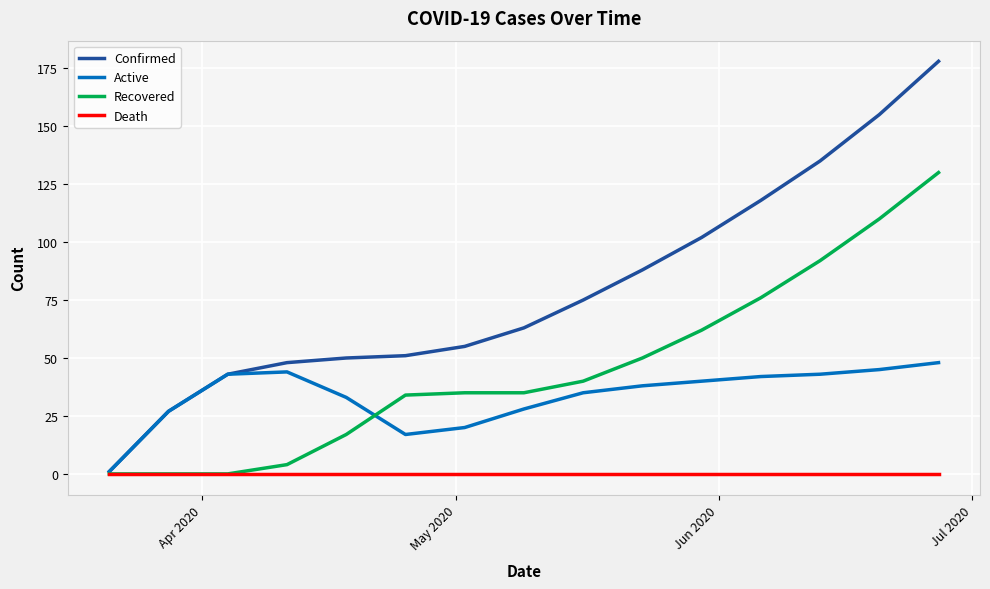

List the series in order of their overall mean, highest first.

Confirmed, Recovered, Active, Death